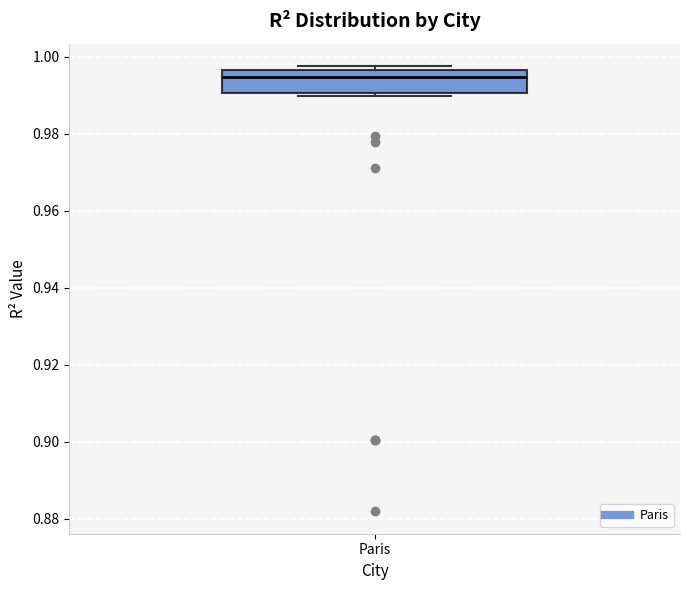

Where is the lower edge of the box for Paris on the y-axis? The values are not printed on the chart, so give them approximately, as read against the axis.

0.990